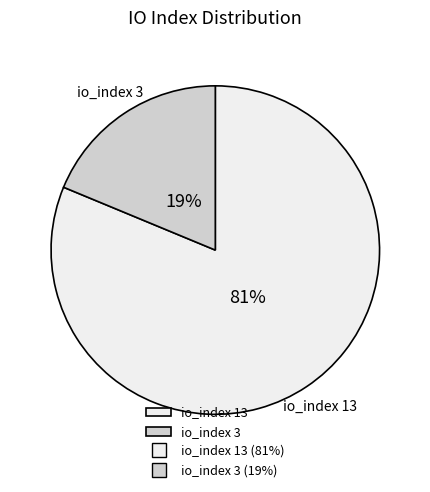

To the nearest percent, what is the average slice percentage?

50%